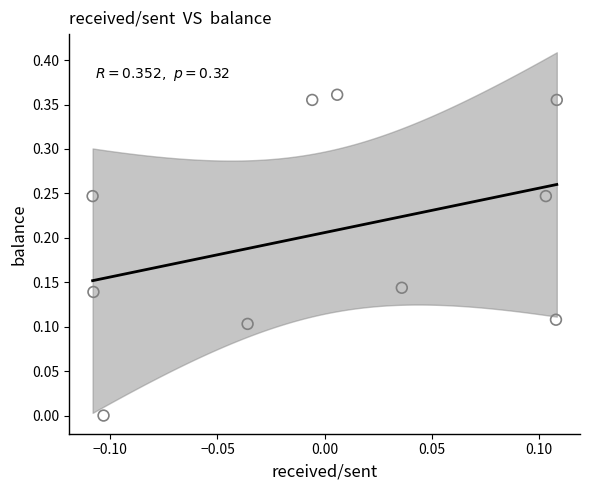

How many points are shown in the scatter plot?

10